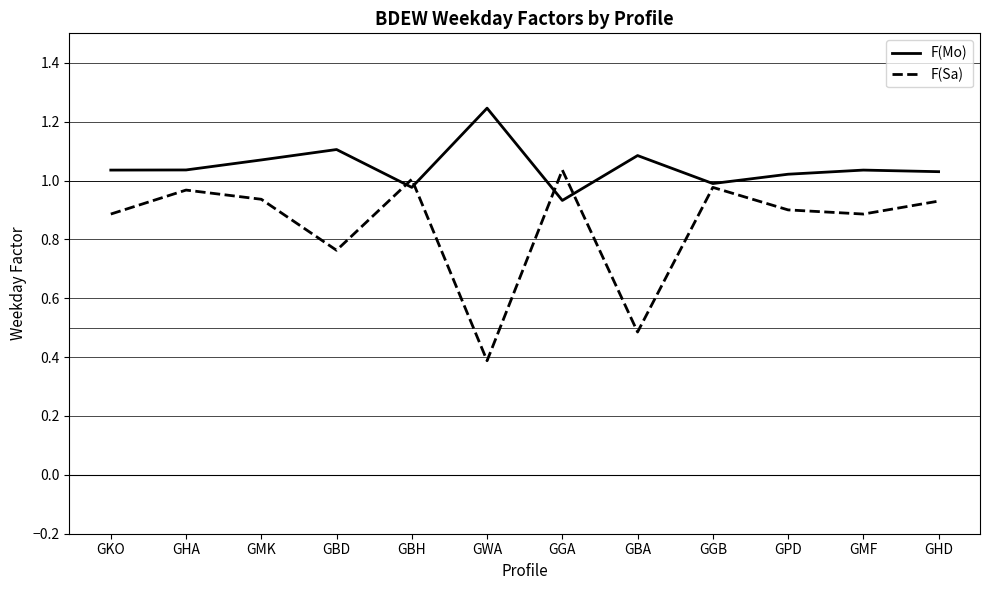

Does the chart have visible grid lines?

Yes